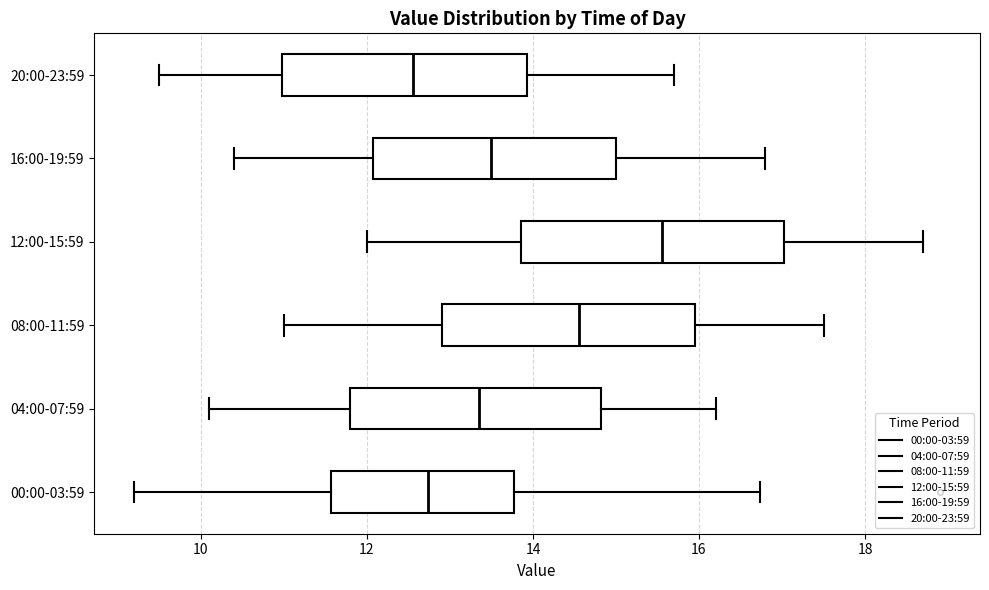

Reading bottom to top, read every box against the x-axis: the position of its median line, the range the box covers, and the ends of its whiskers. The values are not printed on the chart, so give them approximately, as read against the axis.

00:00-03:59: median 12.8, box 11.6 to 13.8, whiskers 9.2 to 16.8
04:00-07:59: median 13.4, box 11.8 to 14.8, whiskers 10.2 to 16.2
08:00-11:59: median 14.6, box 13.0 to 16.0, whiskers 11.0 to 17.6
12:00-15:59: median 15.6, box 13.8 to 17.0, whiskers 12.0 to 18.8
16:00-19:59: median 13.6, box 12.0 to 15.0, whiskers 10.4 to 16.8
20:00-23:59: median 12.6, box 11.0 to 14.0, whiskers 9.6 to 15.8